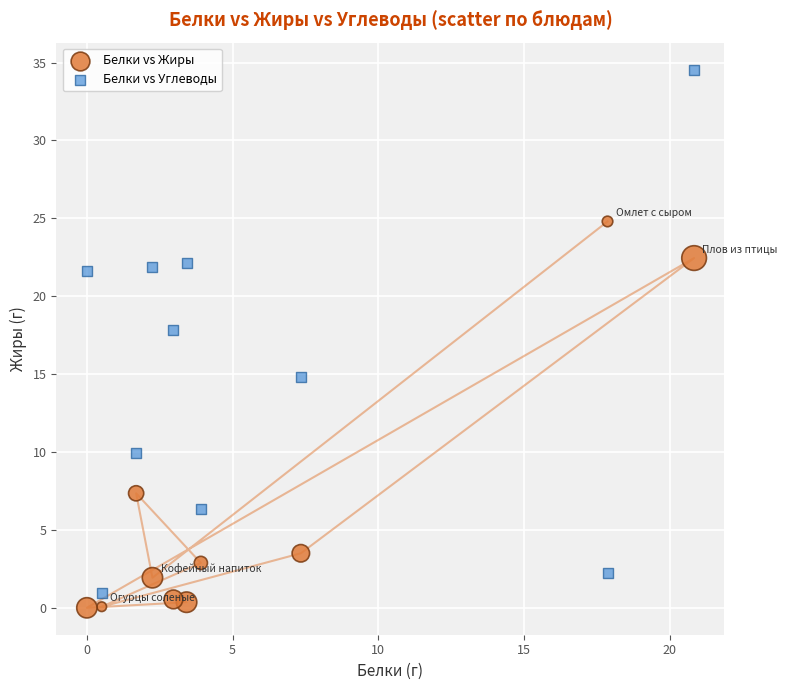

Which series has the widest spread of Y values?

Белки vs Углеводы